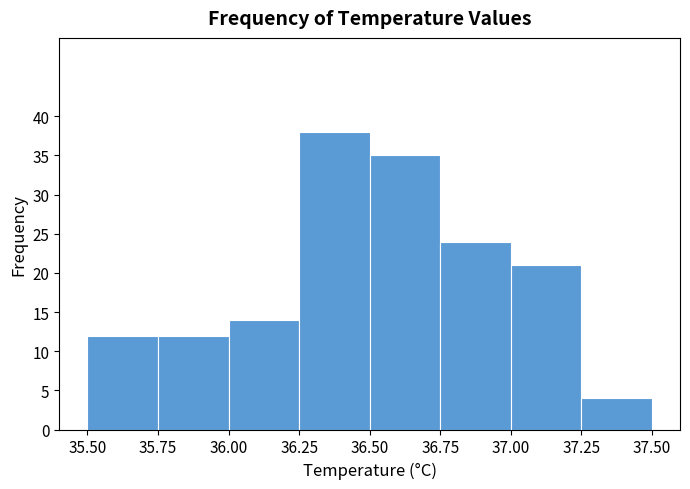

Reading left to right, transcribe this chart: for each bar, give the range it covers on the x-axis and its height. The values are not printed on the chart, so give them approximately, as read against the axis.

35.50 to 35.75: 12
35.75 to 36.00: 12
36.00 to 36.25: 14
36.25 to 36.50: 38
36.50 to 36.75: 35
36.75 to 37.00: 24
37.00 to 37.25: 21
37.25 to 37.50: 4